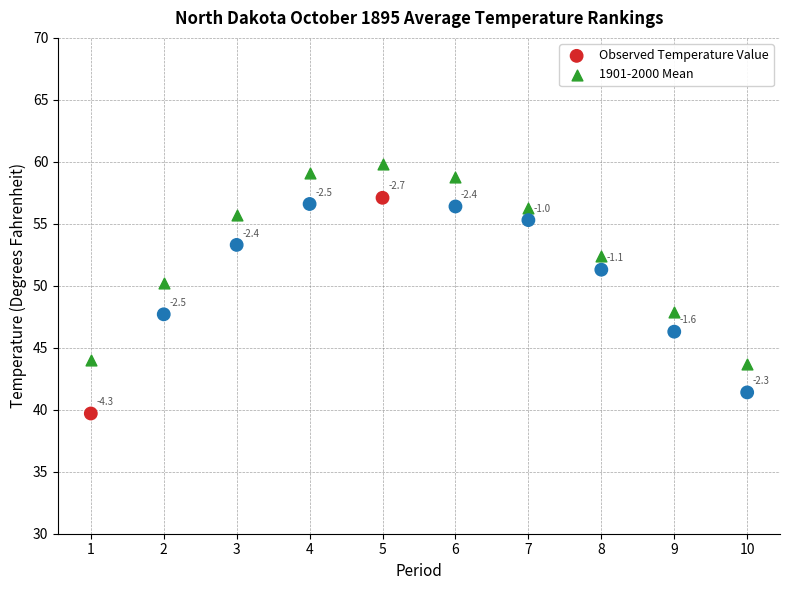

Which series reaches the minimum Y coordinate?

Observed Temperature Value